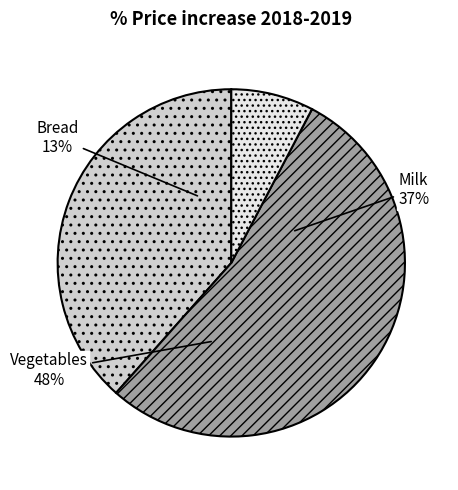

What portion of the pie excludes 1?

84.8%